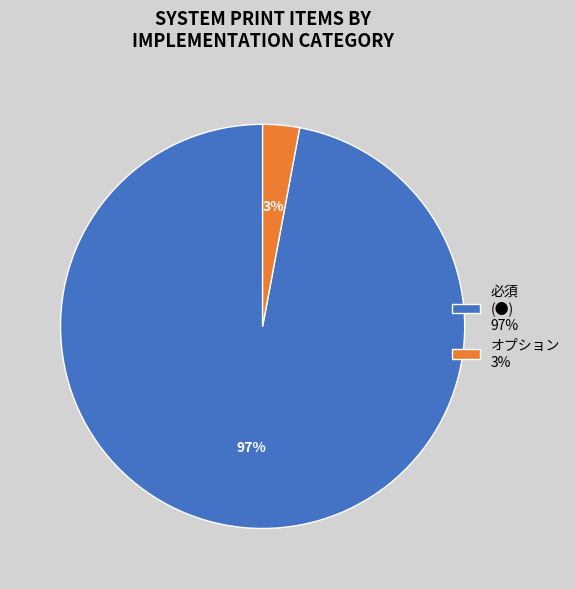

Which has a higher value, 必須 (●) 97% or オプション 3%?

必須 (●) 97%